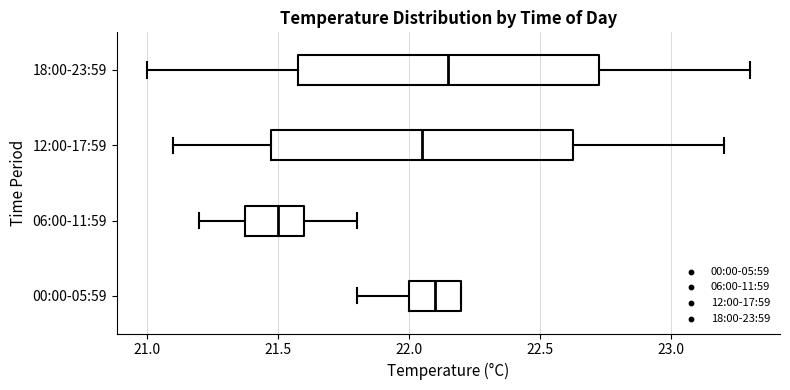

Reading bottom to top, transcribe this box plot: for each box, give where its median line is, the range the box spans, and where its two whiskers end, as read against the x-axis. The values are not printed on the chart, so give them approximately, as read against the axis.

00:00-05:59: median 22.10, box 22.00 to 22.20, whiskers 21.80 to 22.20
06:00-11:59: median 21.50, box 21.40 to 21.60, whiskers 21.20 to 21.80
12:00-17:59: median 22.05, box 21.50 to 22.65, whiskers 21.10 to 23.20
18:00-23:59: median 22.15, box 21.60 to 22.75, whiskers 21.00 to 23.30